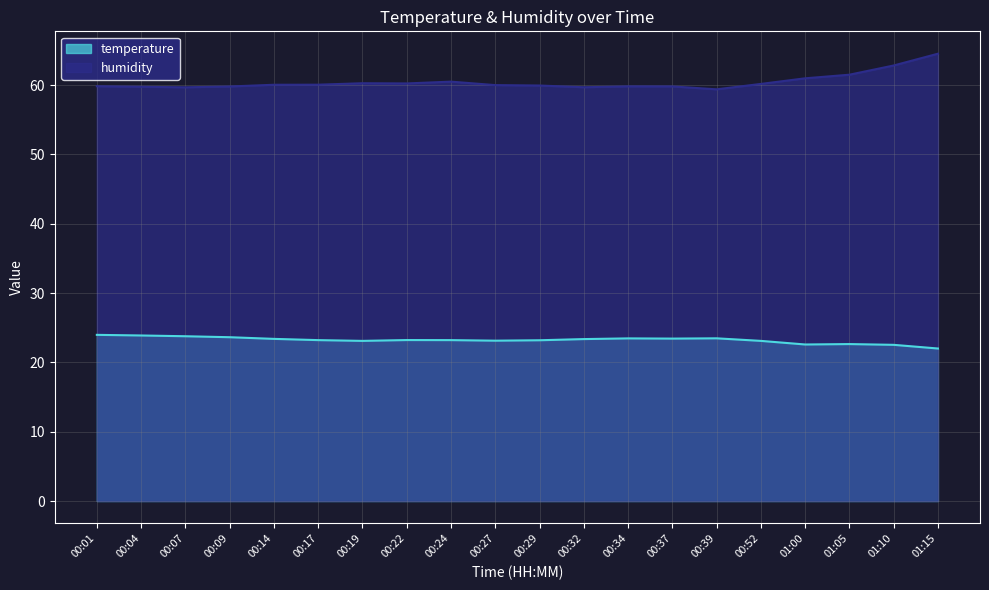

What is the total value across all series at 00:01?

83.8